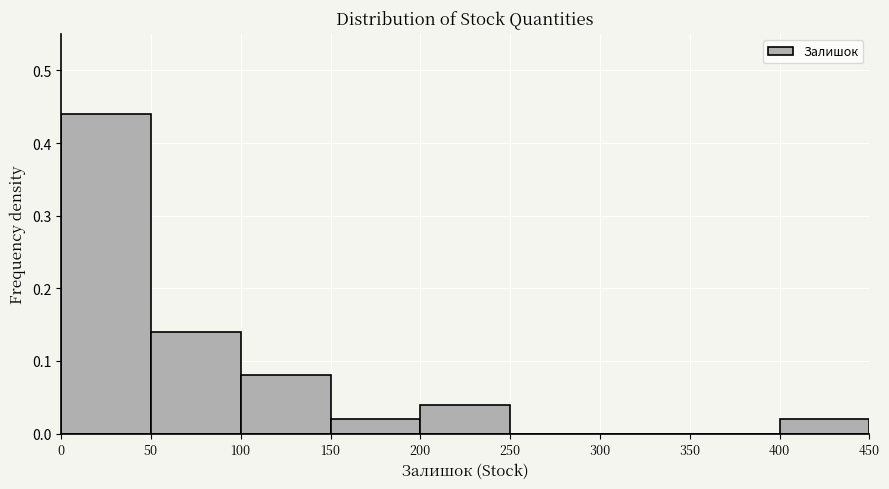

Reading left to right, list every bar in this chart as the range it spans on the x-axis followed by its height. The values are not printed on the chart, so give them approximately, as read against the axis.

0 to 50: 0.44
50 to 100: 0.14
100 to 150: 0.08
150 to 200: 0.02
200 to 250: 0.04
250 to 300: 0
300 to 350: 0
350 to 400: 0
400 to 450: 0.02